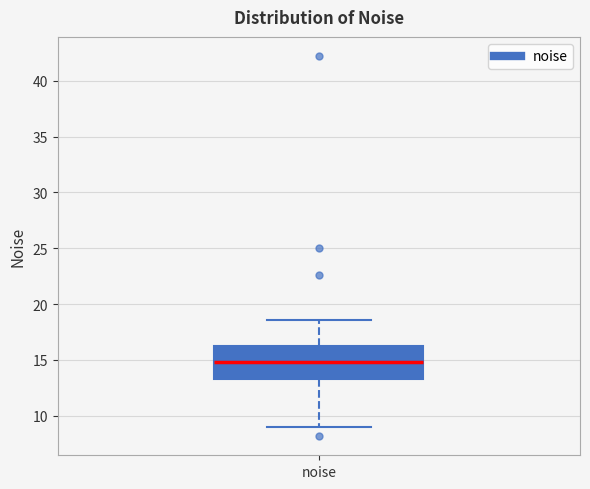

Where is the upper edge of the box for noise on the y-axis? The values are not printed on the chart, so give them approximately, as read against the axis.

16.5